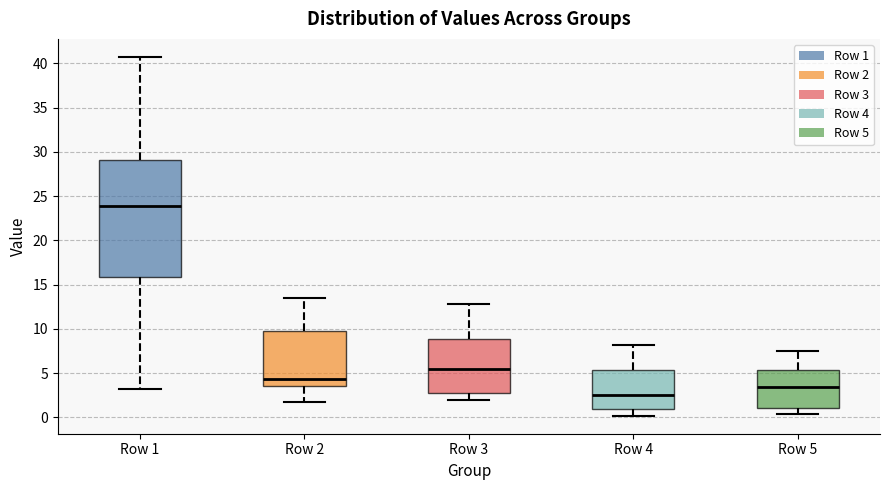

Which box has the highest median line?

Row 1